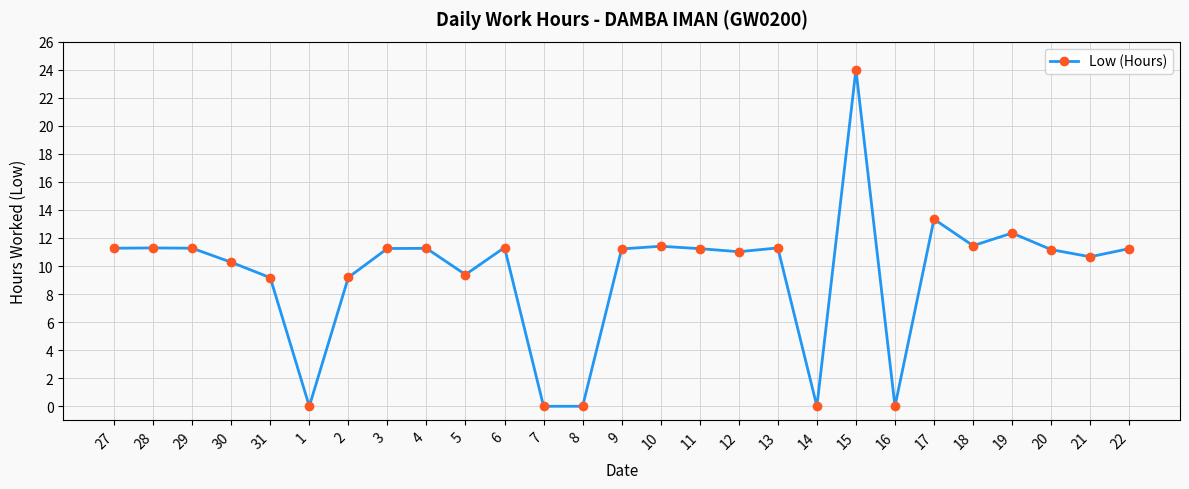

Between 15 and 19, which is larger?

15